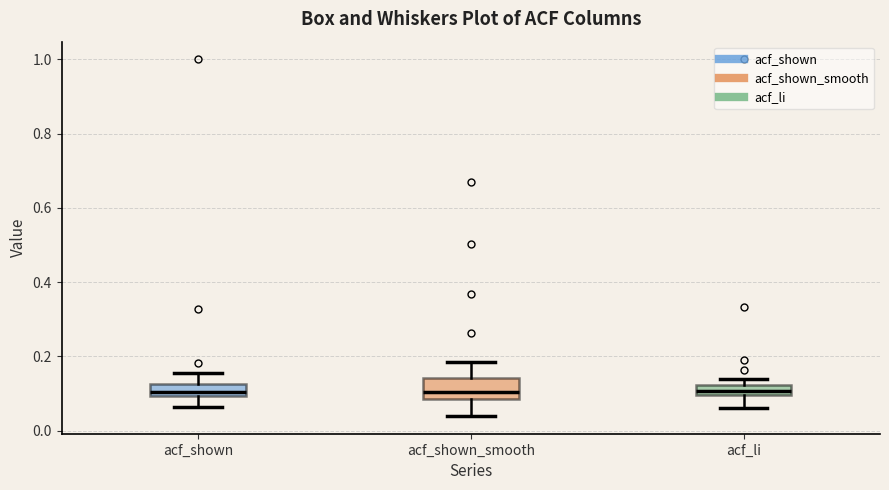

Where is the lower edge of the box for acf_shown on the y-axis? The values are not printed on the chart, so give them approximately, as read against the axis.

0.10